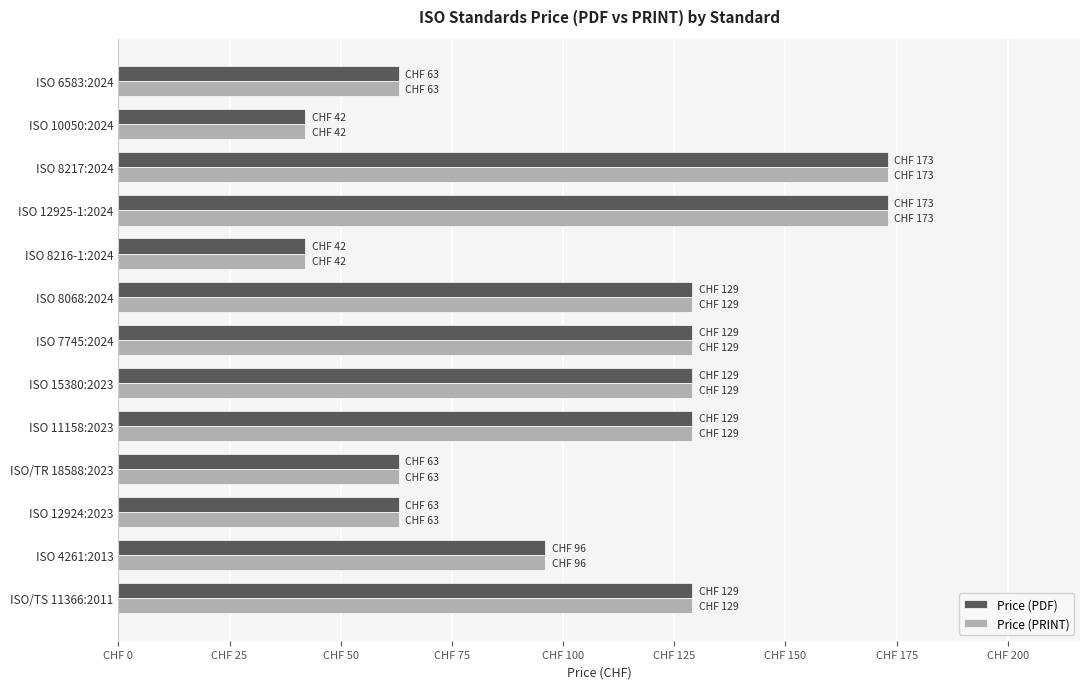

Where is Price (PRINT) nearest to the value 107?

ISO 4261:2013